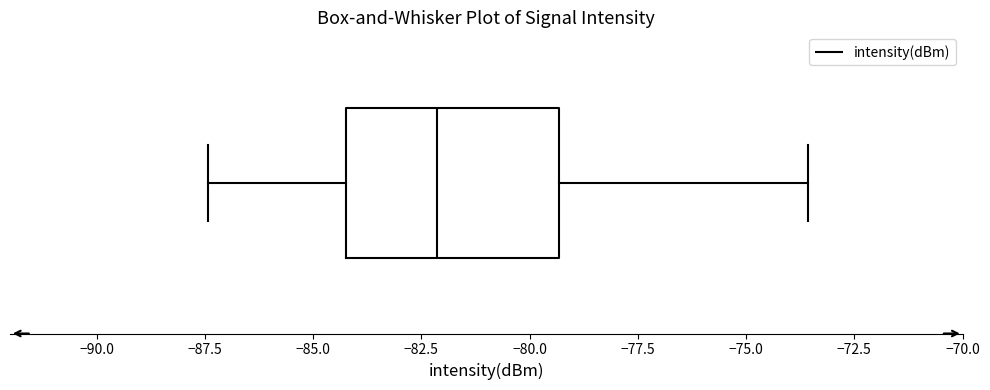

Transcribe this box plot: give where the median line is, the range the box spans, and where the two whiskers end, as read against the x-axis. The values are not printed on the chart, so give them approximately, as read against the axis.

median -82.0, box -84.0 to -79.5, whiskers -87.5 to -73.5